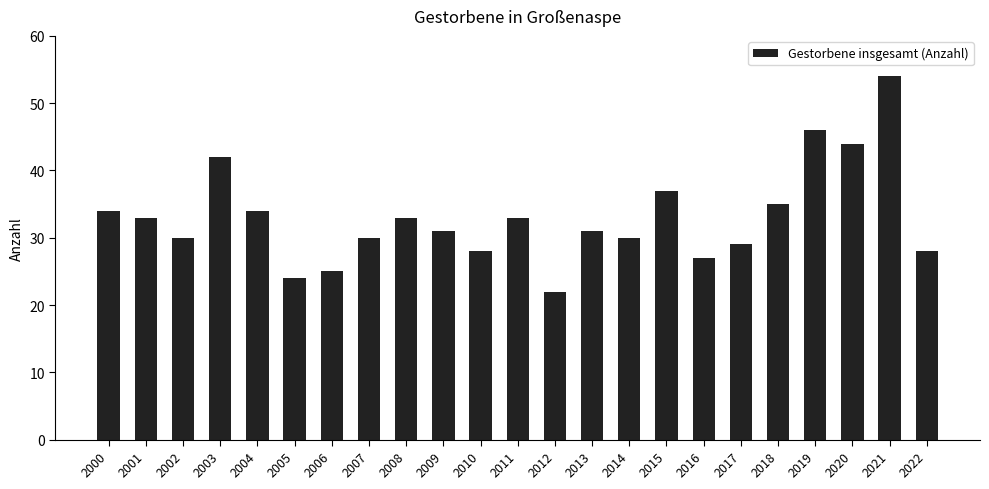

Reading left to right, what are all the values shown in this chart?

34	33	30	42	34	24	25	30	33	31	28	33	22	31	30	37	27	29	35	46	44	54	28